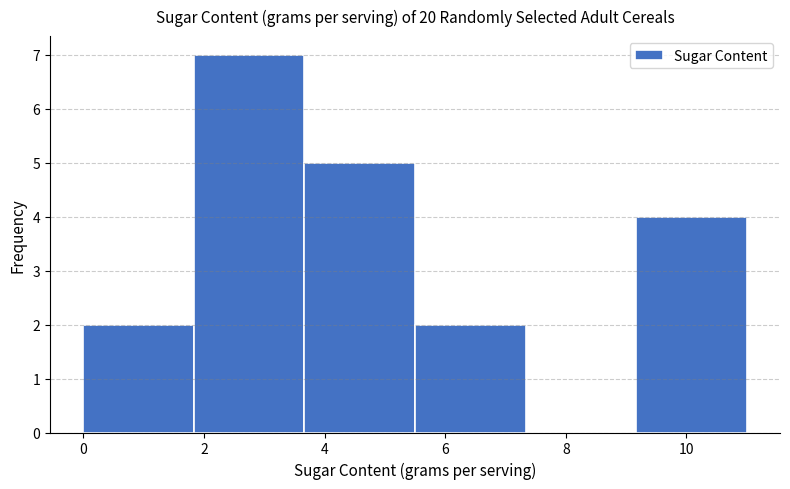

Over which range of the x-axis is the bar tallest?

1.8 to 3.6